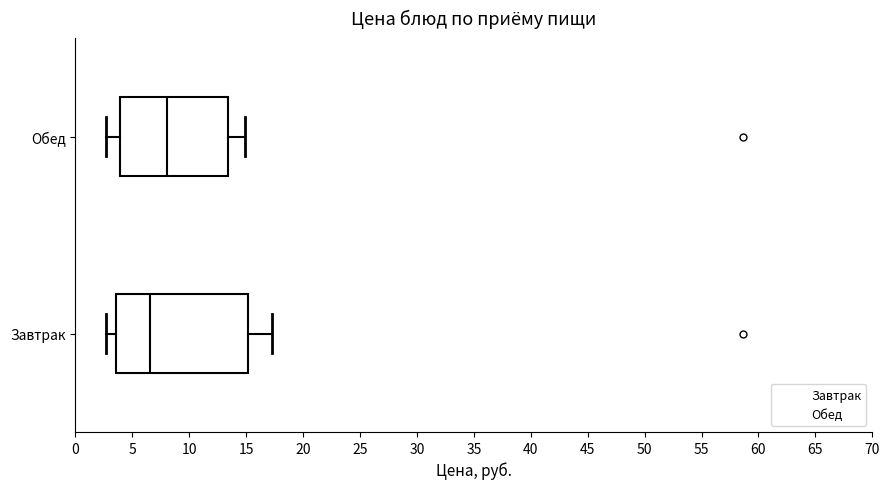

Which box's median line is the furthest to the right?

Обед